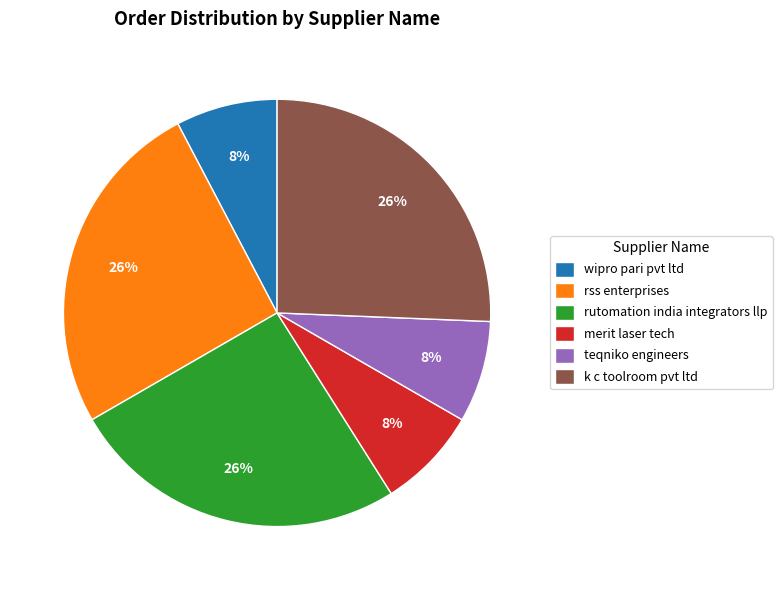

To the nearest percent, what is the average slice percentage?

17%